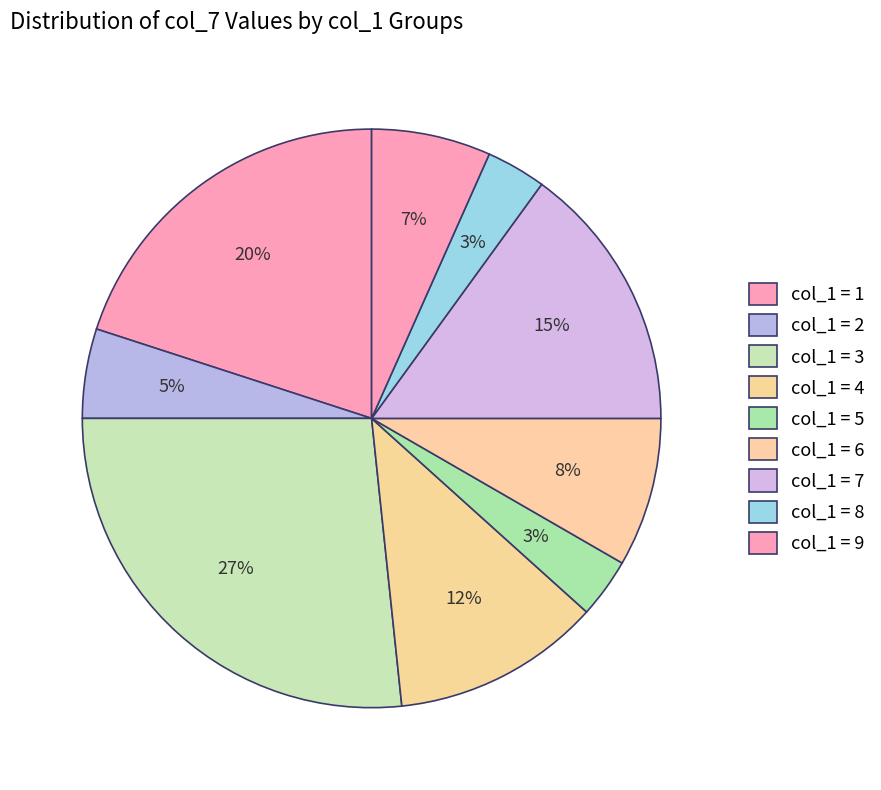

Count the number of slices in the pie.

9